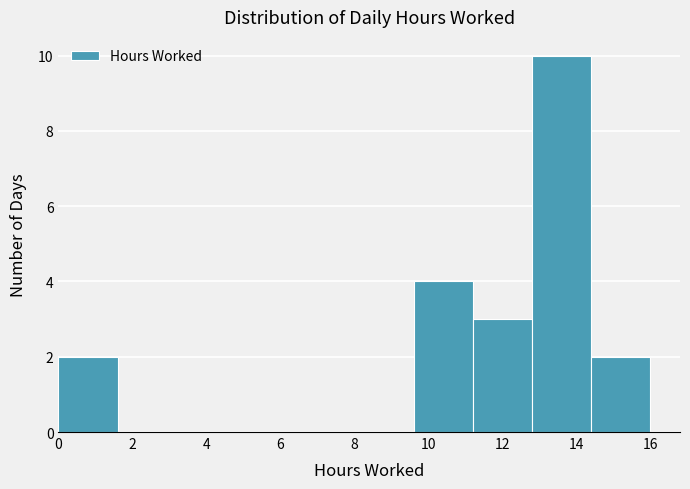

Reading left to right, transcribe this chart: for each bar, give the range it covers on the x-axis and its height. Neither the bar edges nor the heights are printed on the chart, so give them approximately, as read against the axes.

0.0 to 1.6: 2
1.6 to 3.2: 0
3.2 to 4.8: 0
4.8 to 6.4: 0
6.4 to 8.0: 0
8.0 to 9.6: 0
9.6 to 11.2: 4
11.2 to 12.8: 3
12.8 to 14.4: 10
14.4 to 16.0: 2